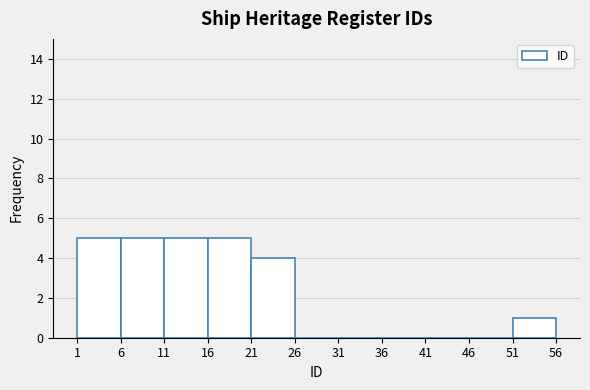

How tall is the bar that spans 11 to 16 on the x-axis? The values are not printed on the chart, so give them approximately, as read against the axis.

5